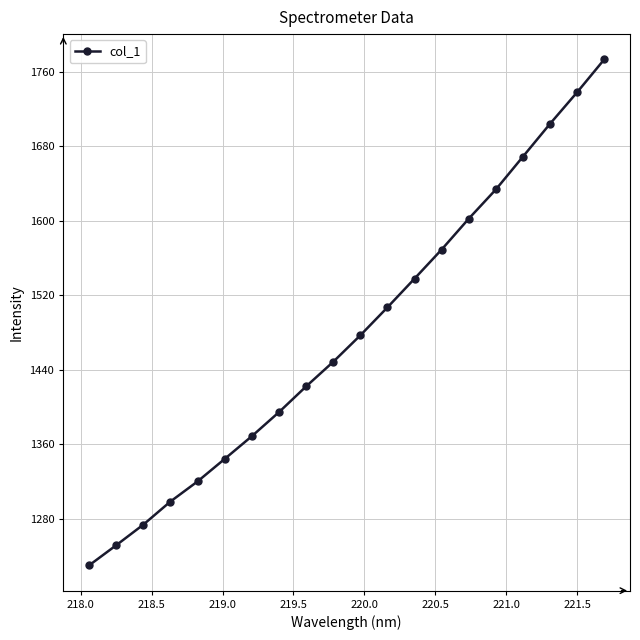

What is the minimum value shown in the chart?

1229.9